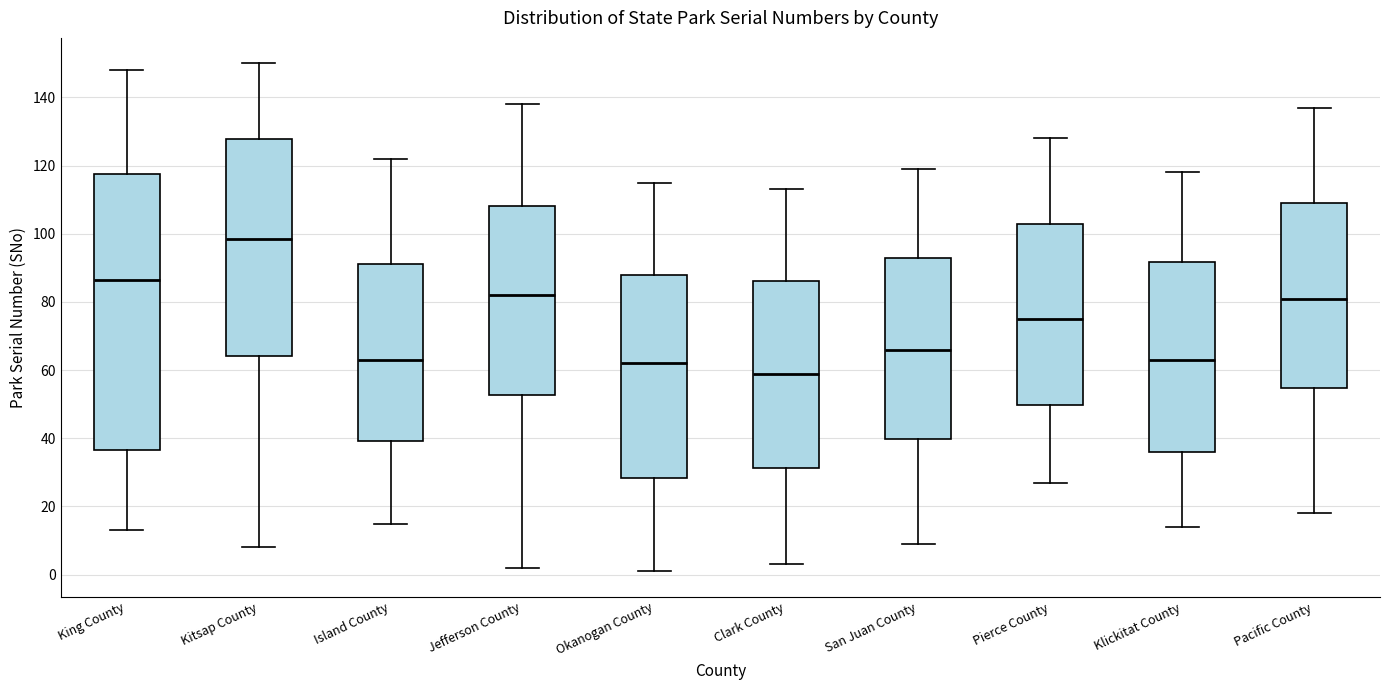

Which box's median line is the lowest?

Clark County